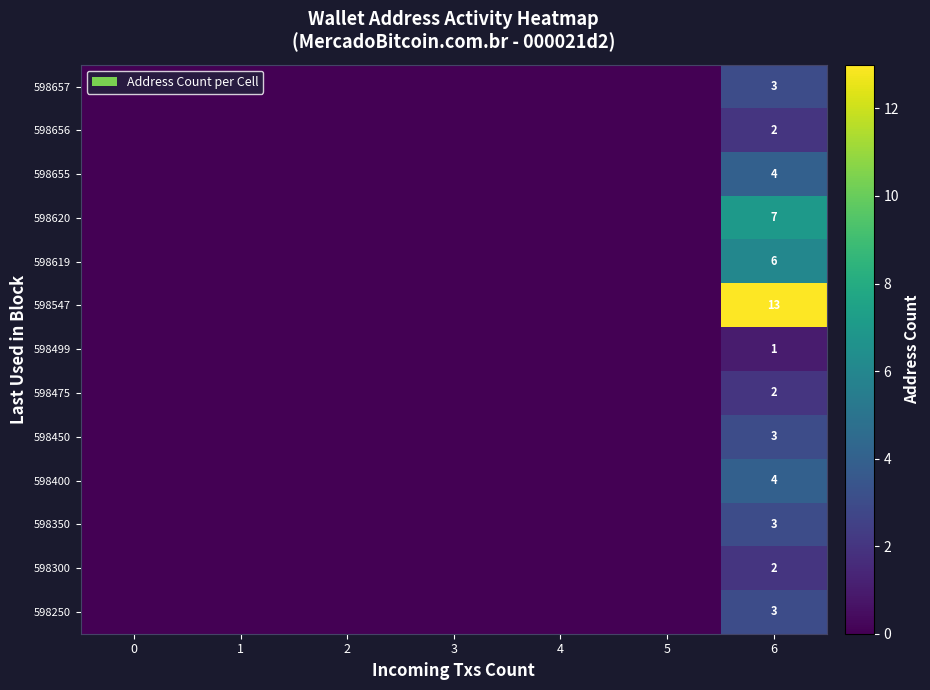

Is it true that 598655 equals 6 at 6?

False